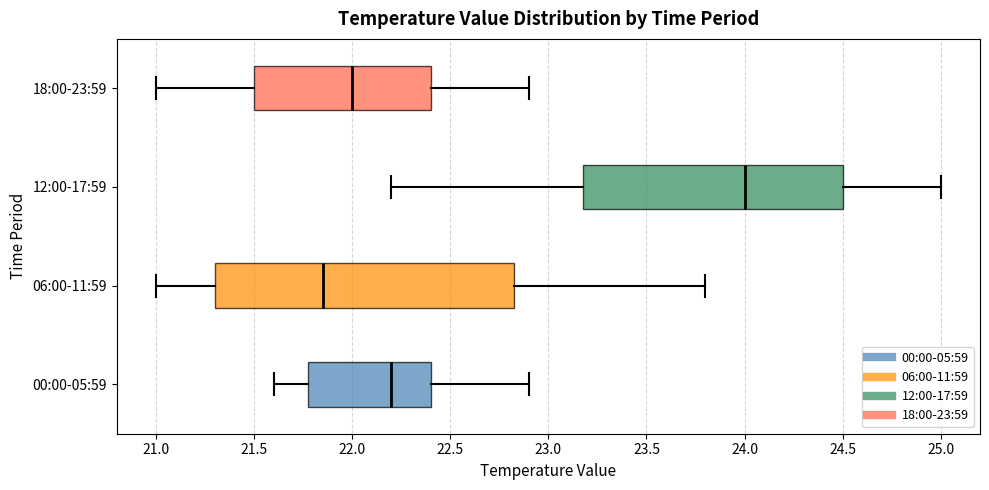

Reading bottom to top, transcribe this box plot: for each box, give where its median line is, the range the box spans, and where its two whiskers end, as read against the x-axis. The values are not printed on the chart, so give them approximately, as read against the axis.

00:00-05:59: median 22.20, box 21.80 to 22.40, whiskers 21.60 to 22.90
06:00-11:59: median 21.85, box 21.30 to 22.85, whiskers 21.00 to 23.80
12:00-17:59: median 24.00, box 23.20 to 24.50, whiskers 22.20 to 25.00
18:00-23:59: median 22.00, box 21.50 to 22.40, whiskers 21.00 to 22.90